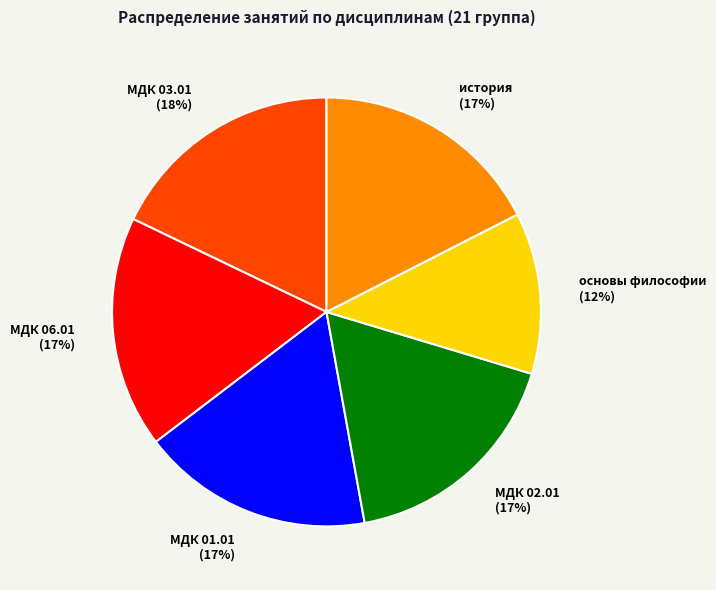

What is the ratio of the value at МДК 06.01 (17%) to the value at основы философии (12%)?

1.4